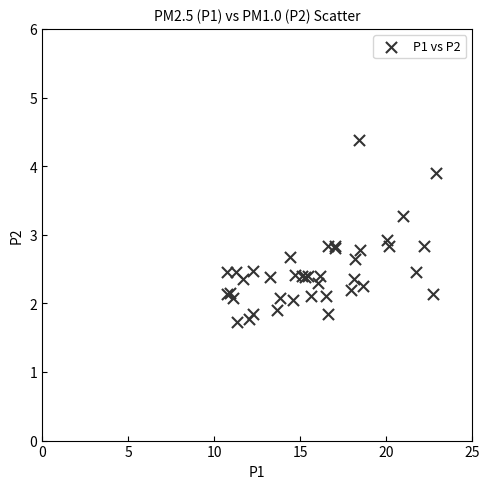

What Y value in the scatter plot is closest to 3?

2.9